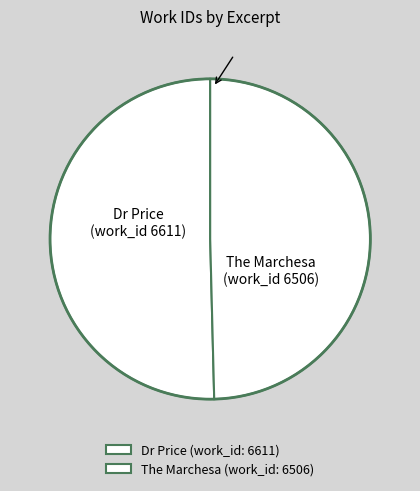

Which category has the biggest portion of the pie?

Dr Price (work_id 6611)